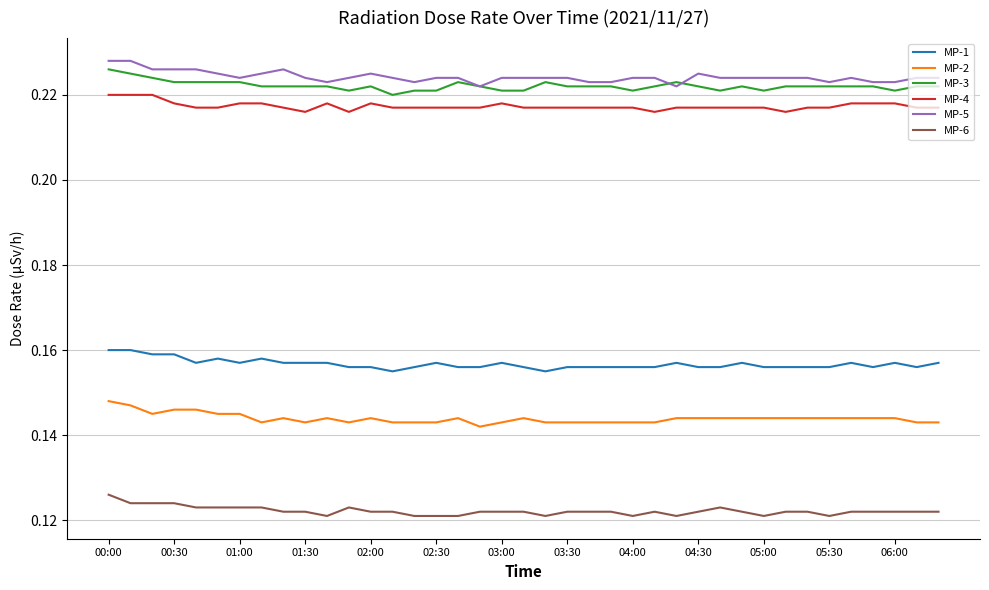

True or false: MP-3 and MP-1 cross at least once.

False